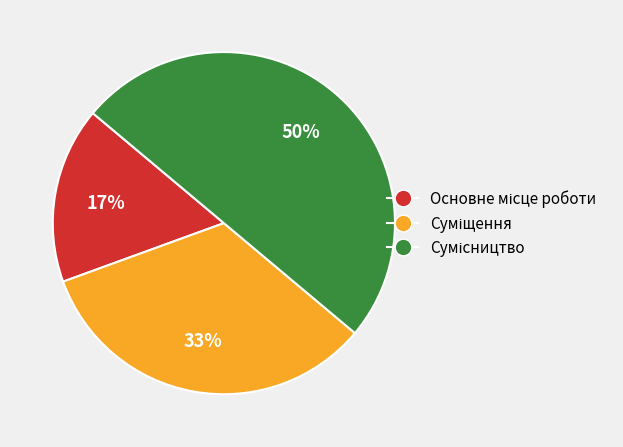

To the nearest percent, what is the average slice percentage?

33%